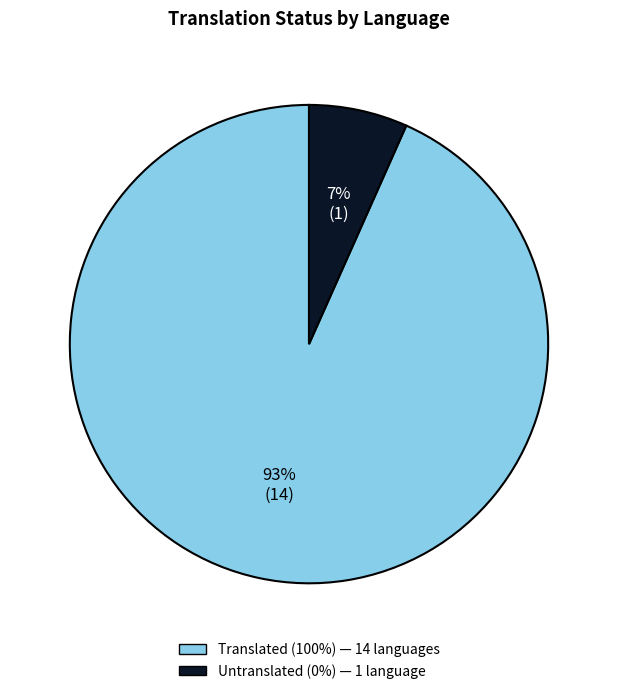

Is there a majority slice in this chart?

Yes